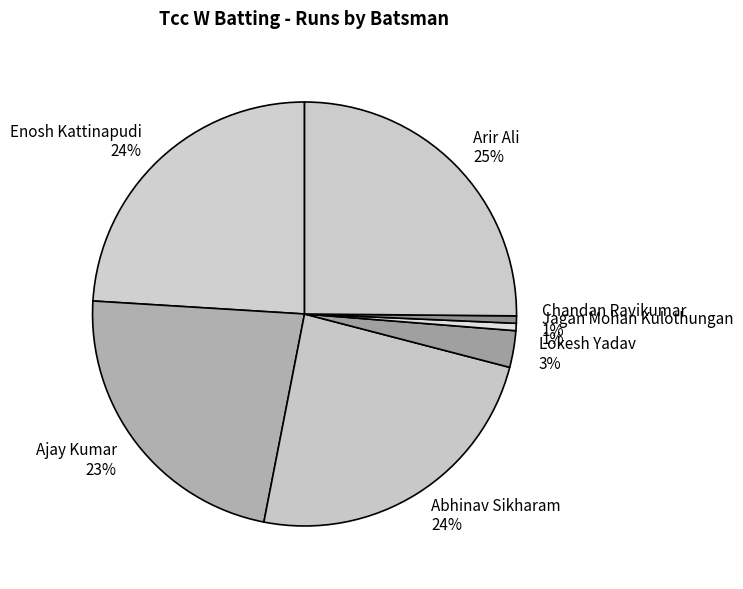

To the nearest percent, what percentage of the pie is Enosh Kattinapudi 24%?

24%